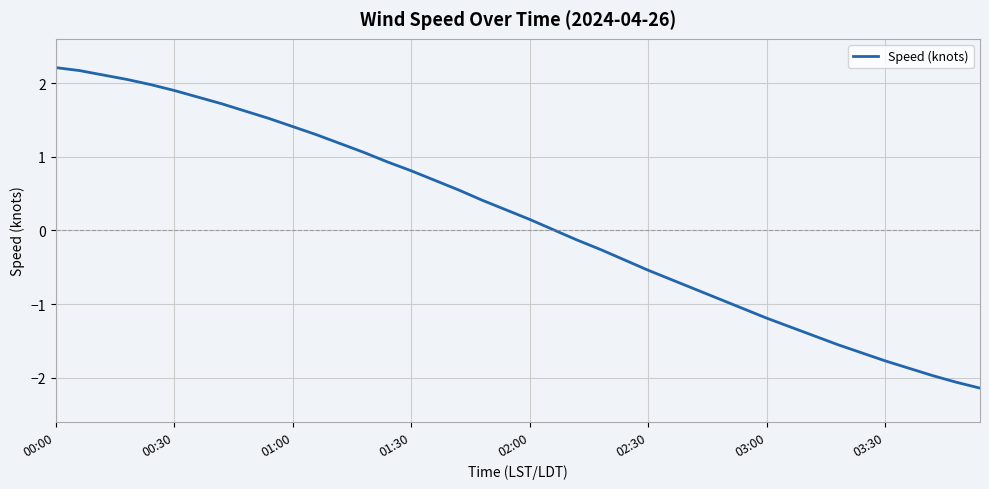

What is the smallest value displayed?

-2.1